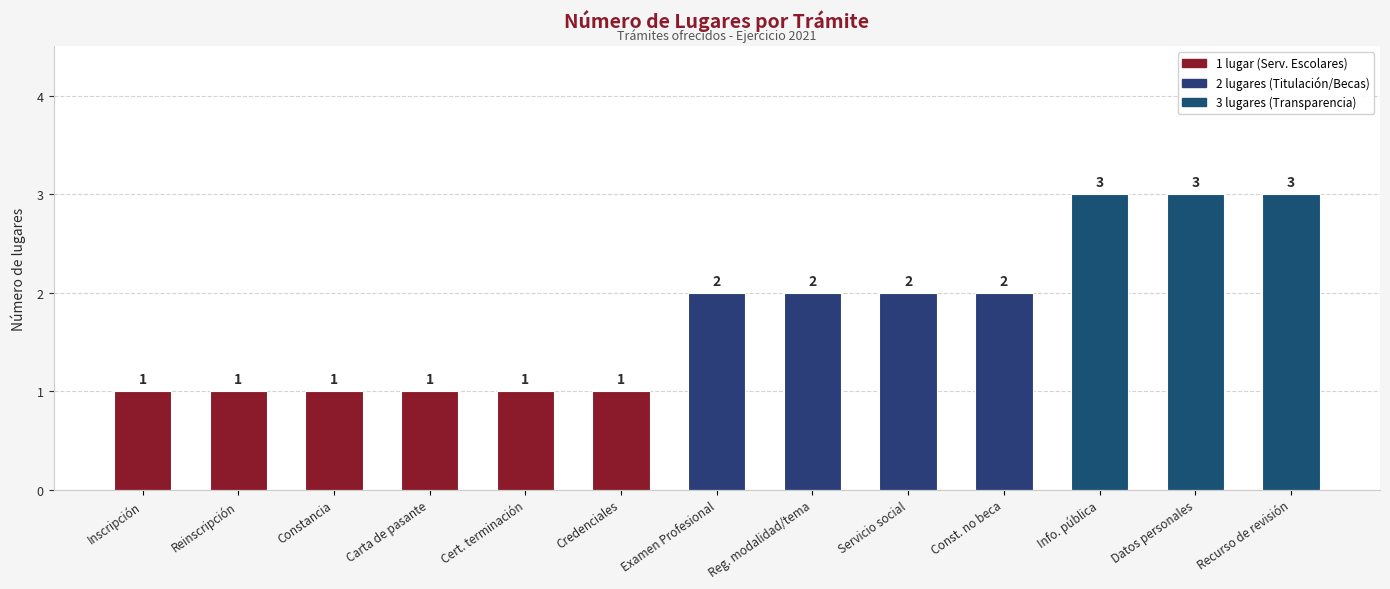

How many values are between 1 and 2?

10